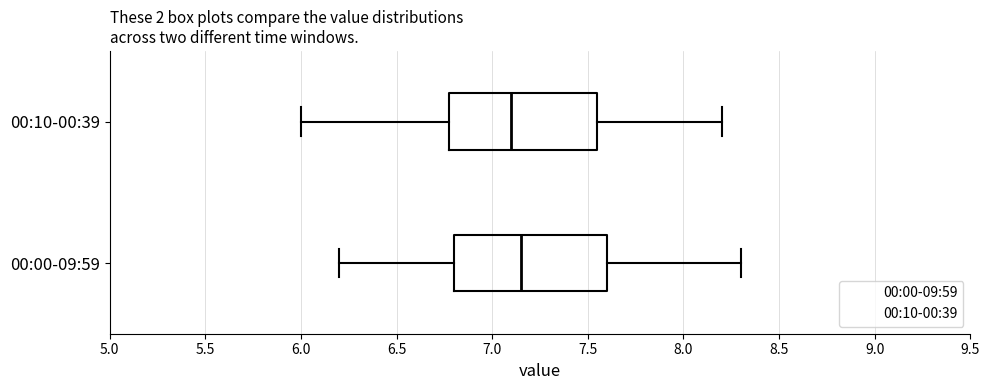

Which box has the furthest to the right median line?

00:00-09:59